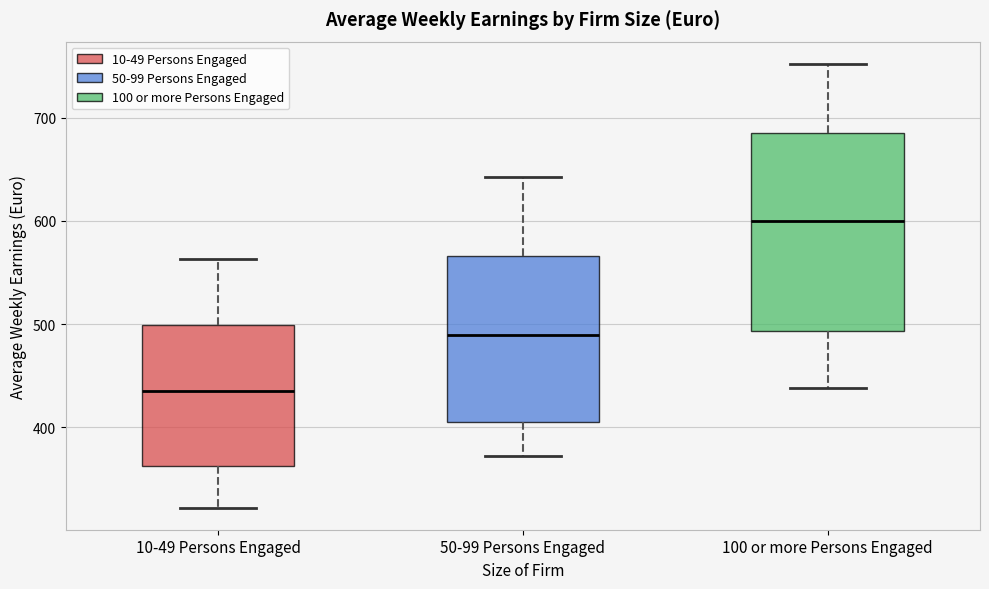

Reading left to right, transcribe this box plot: for each box, give where its median line is, the range the box spans, and where its two whiskers end, as read against the y-axis. The values are not printed on the chart, so give them approximately, as read against the axis.

10-49 Persons Engaged: median 440, box 360 to 500, whiskers 320 to 560
50-99 Persons Engaged: median 490, box 400 to 570, whiskers 370 to 640
100 or more Persons Engaged: median 600, box 490 to 680, whiskers 440 to 750